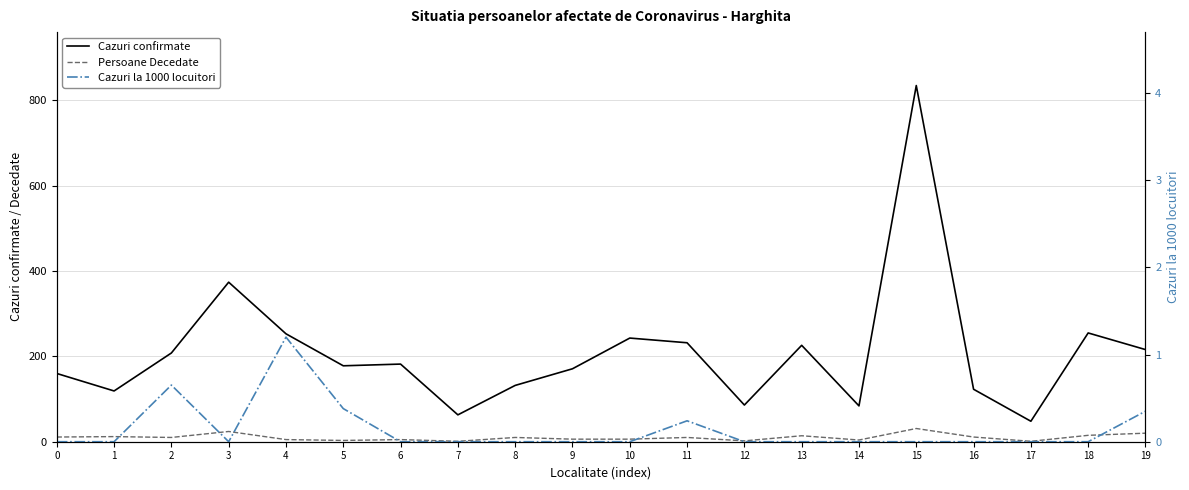

What is the minimum value for Persoane Decedate?

1.0